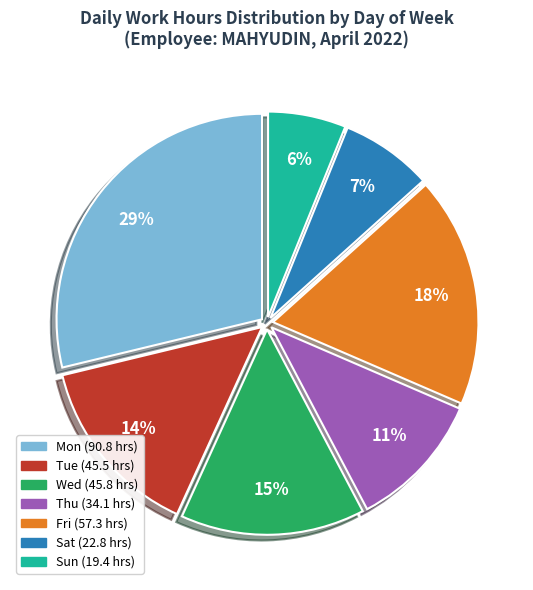

Which has a higher value, Fri or Wed?

Fri